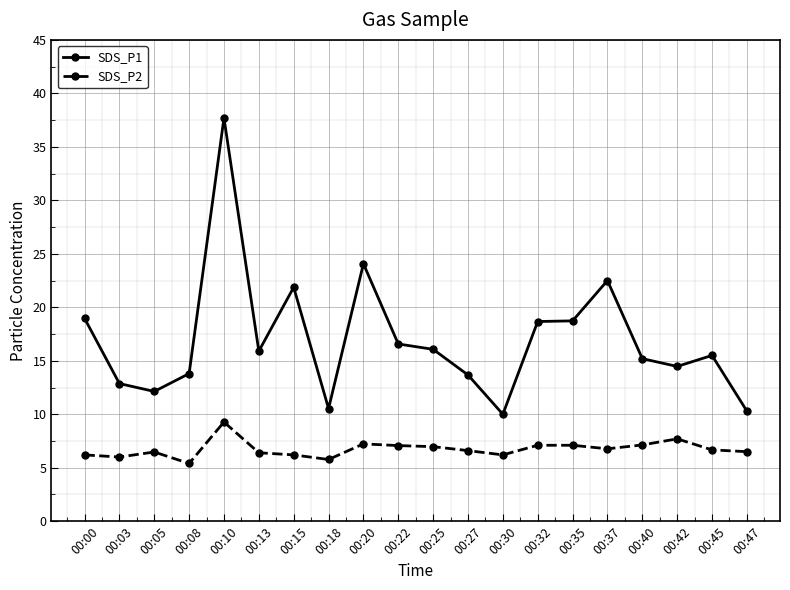

What is the difference between the maximum and minimum values in the SDS_P2 series?

3.9